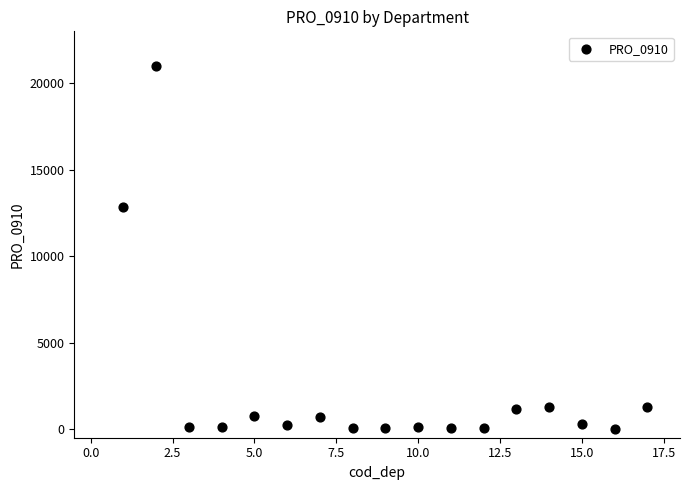

What is the range of Y values (max minus min)?

21008